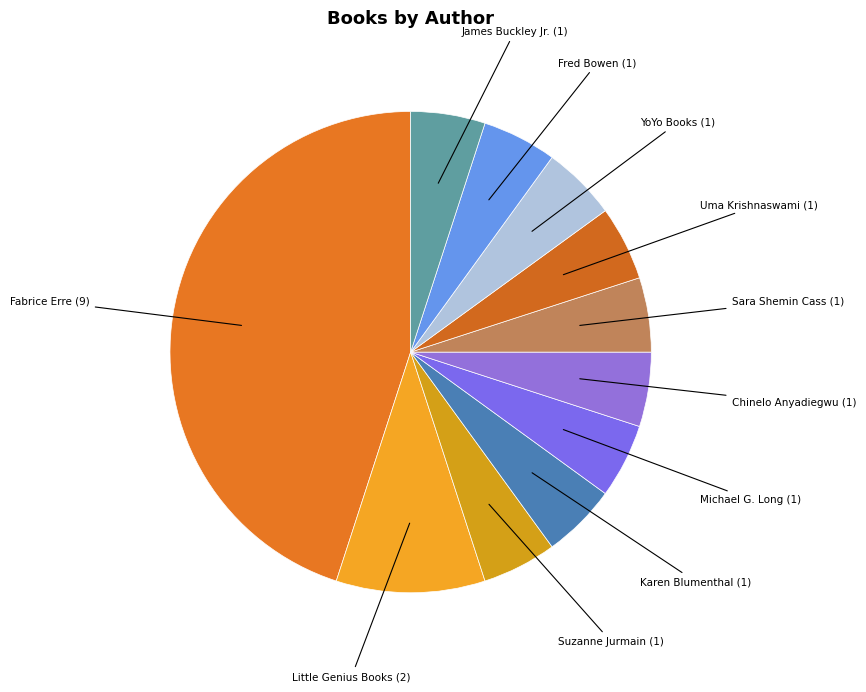

What is the largest slice in the pie chart?

Fabrice Erre